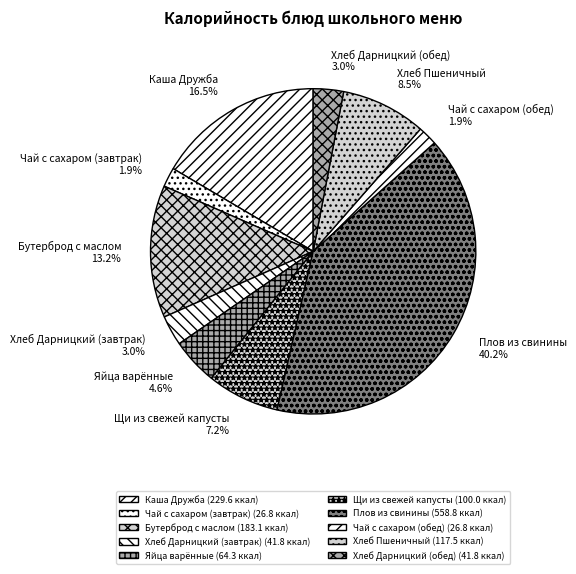

How many slices are in this pie chart?

10